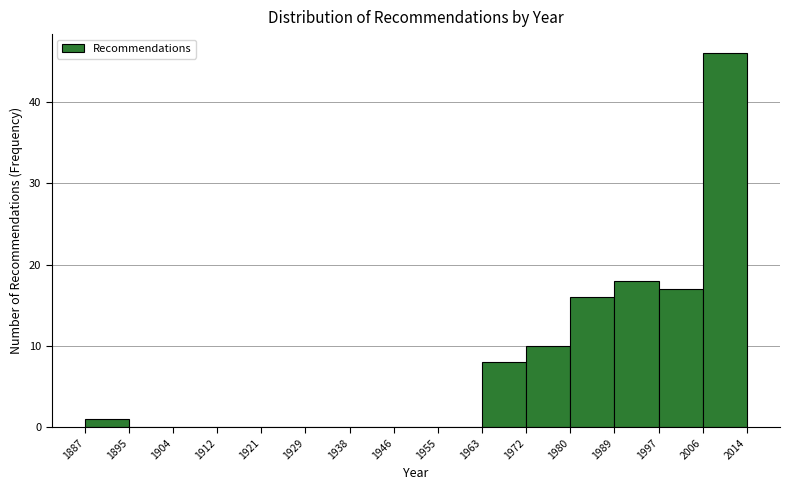

Reading left to right, transcribe this chart: for each bar, give the range it covers on the x-axis and its height. The values are not printed on the chart, so give them approximately, as read against the axis.

1887 to 1895: 1
1895 to 1904: 0
1904 to 1912: 0
1912 to 1921: 0
1921 to 1929: 0
1929 to 1938: 0
1938 to 1946: 0
1946 to 1955: 0
1955 to 1963: 0
1963 to 1972: 8
1972 to 1980: 10
1980 to 1989: 16
1989 to 1997: 18
1997 to 2006: 17
2006 to 2014: 46